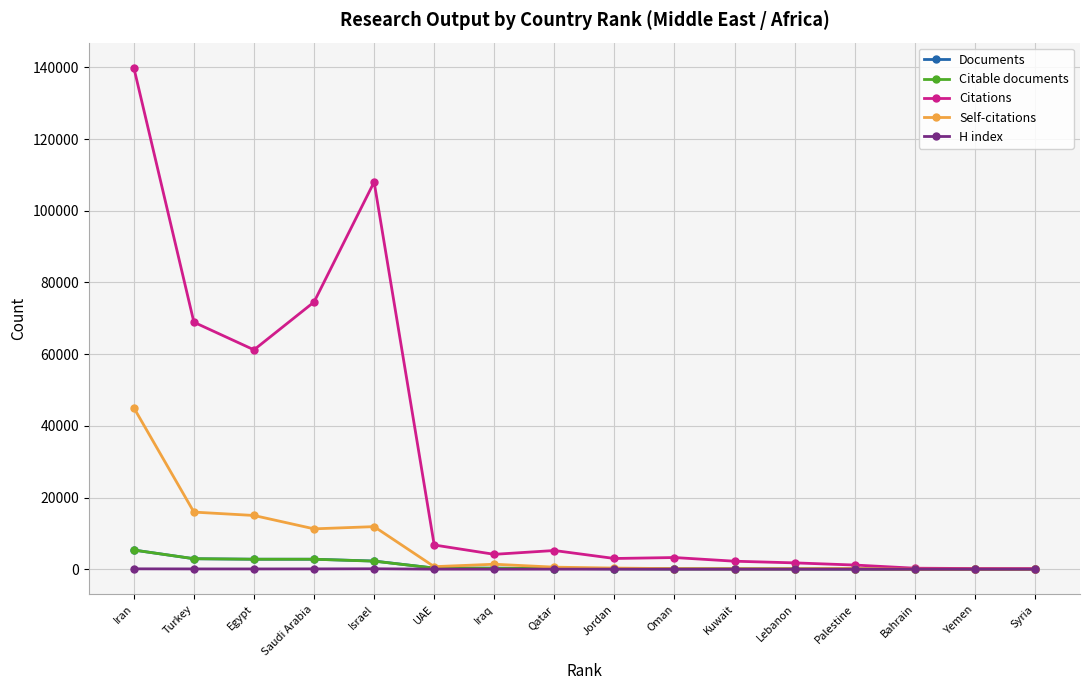

What is the highest value of the Citable documents series?

5362